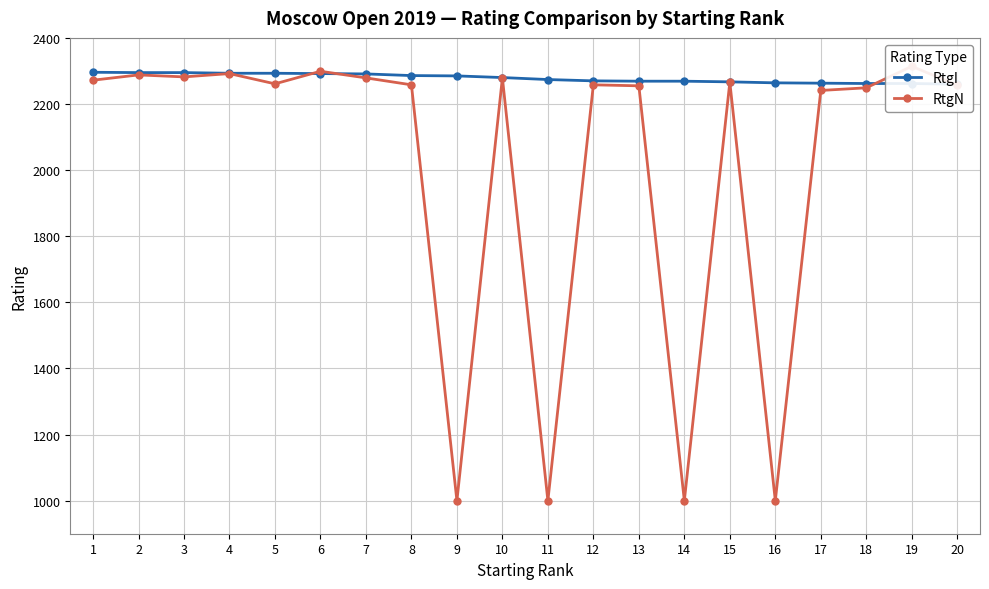

What are all the series names shown in the legend?

RtgI, RtgN